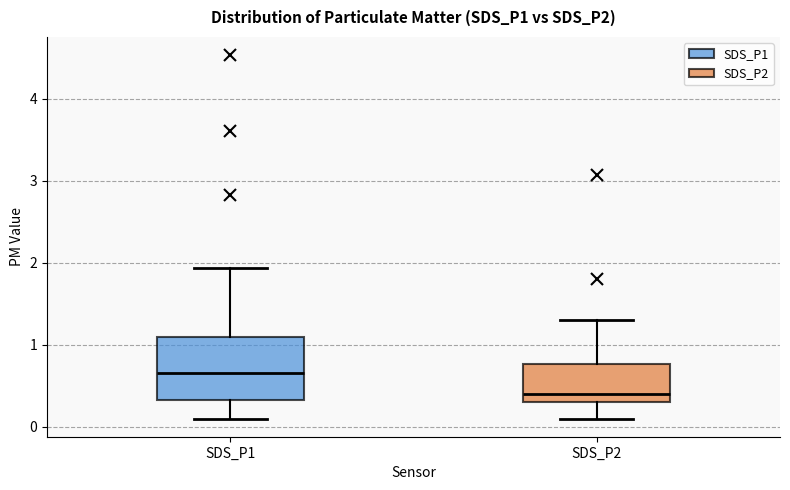

Where does the lower whisker of the box for SDS_P1 end on the y-axis? The values are not printed on the chart, so give them approximately, as read against the axis.

0.1